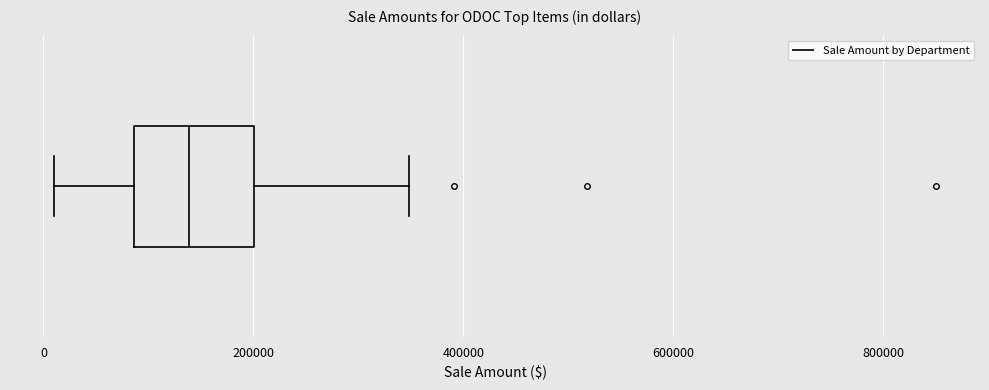

Read this box plot against the x-axis: the position of the median line, the range covered by the box, and the ends of both whiskers. The values are not printed on the chart, so give them approximately, as read against the axis.

median 140000, box 80000 to 200000, whiskers 20000 to 340000